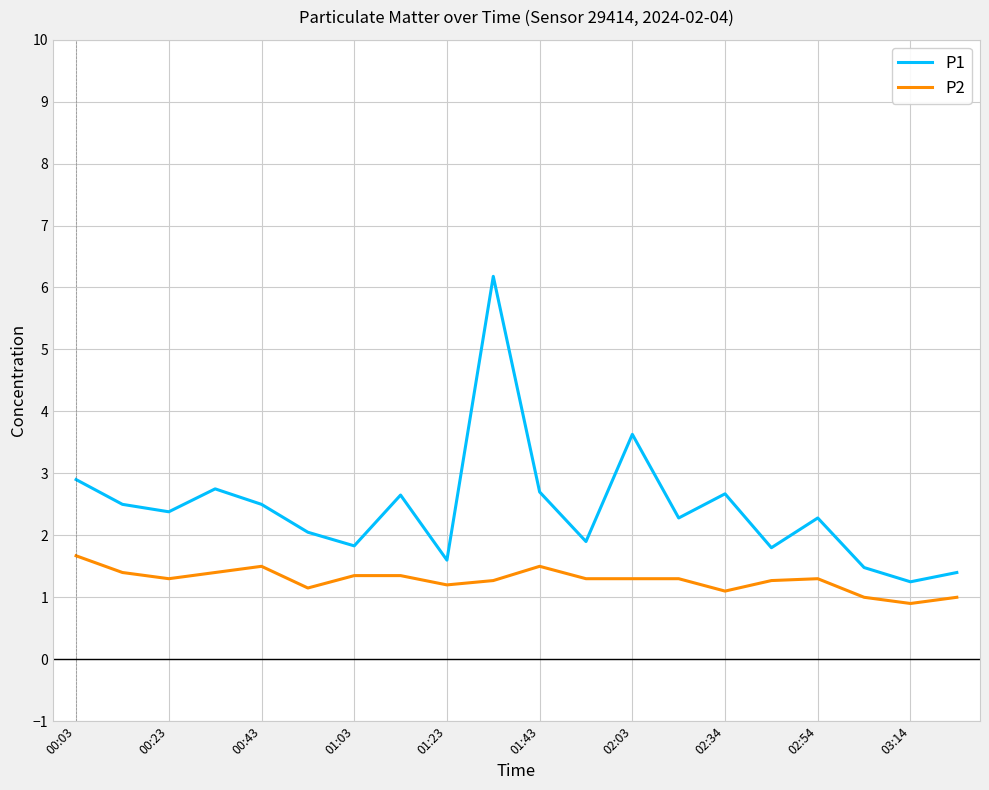

What is the greatest value displayed?

6.2